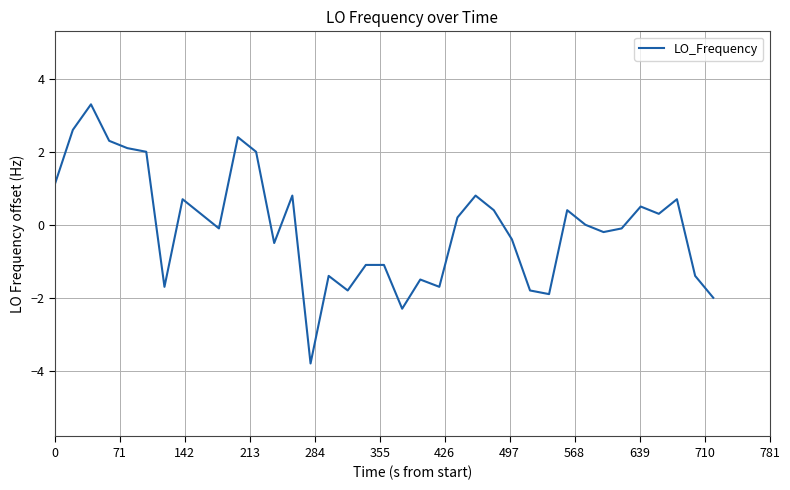

What is the greatest value displayed?

3.3